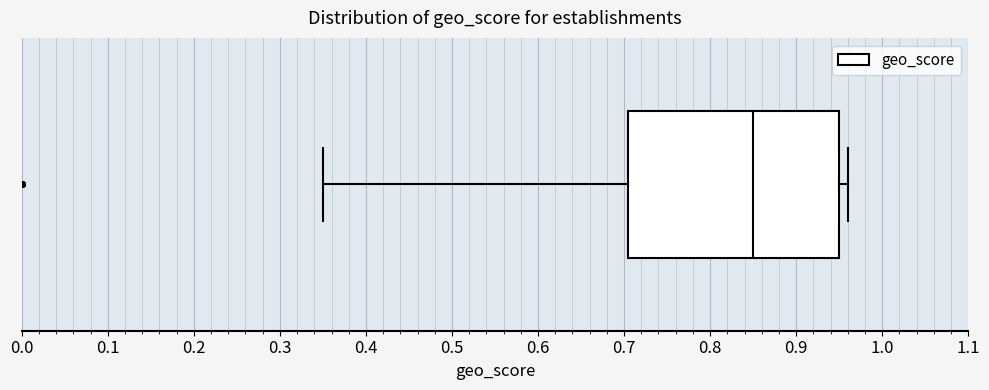

Where does the right whisker of the box end on the x-axis? The values are not printed on the chart, so give them approximately, as read against the axis.

0.96